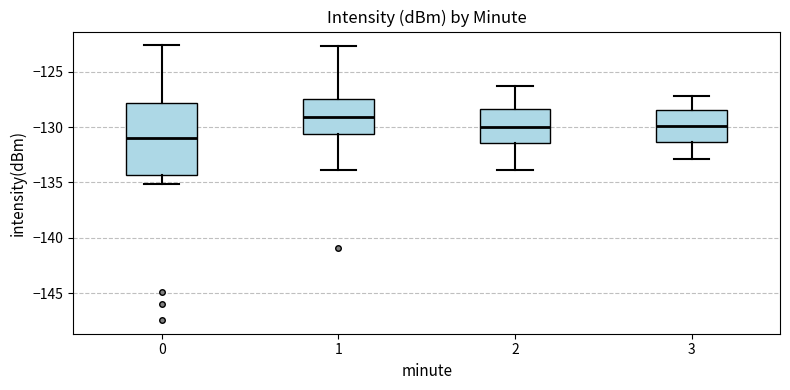

Which box is the tallest, from its lower edge to its upper edge?

0